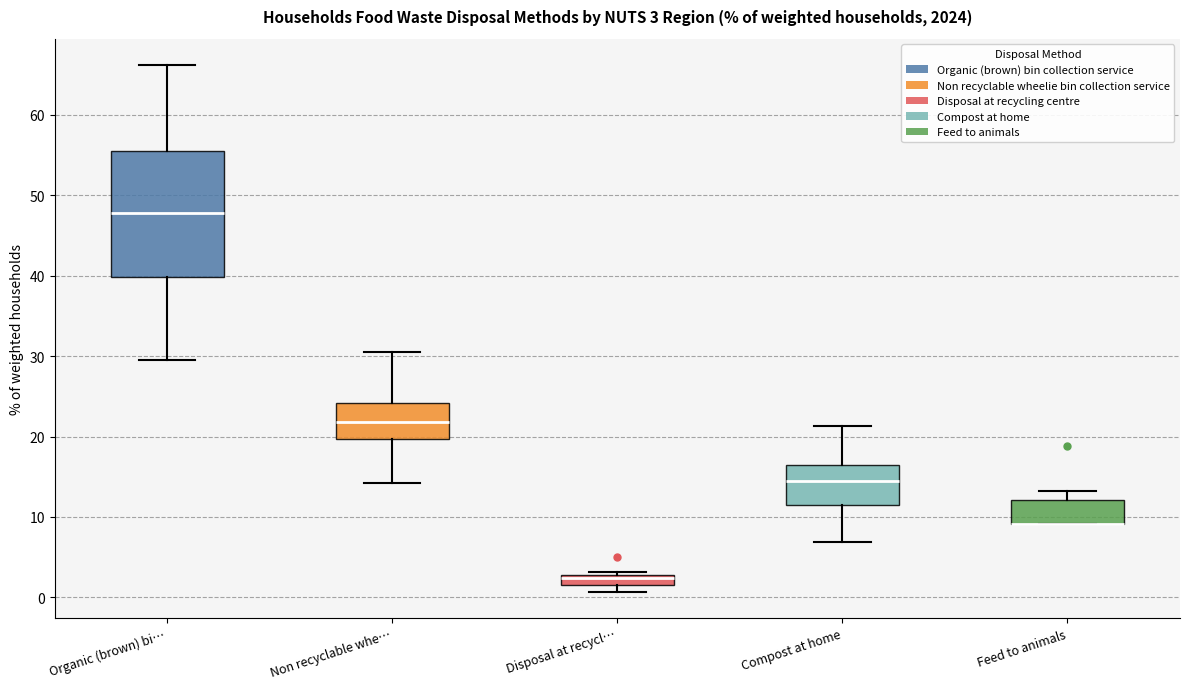

Comparing the boxes themselves (not the whiskers), which one is the tallest?

Organic (brown) bi…